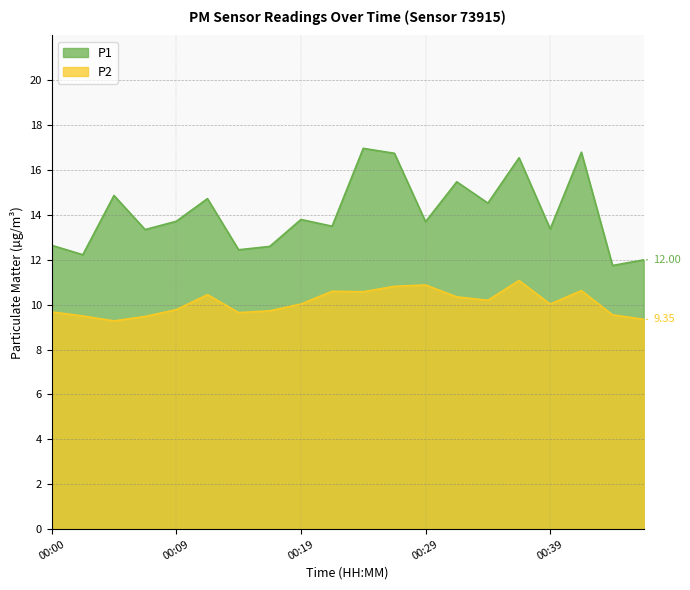

How many distinct data groups are displayed?

2